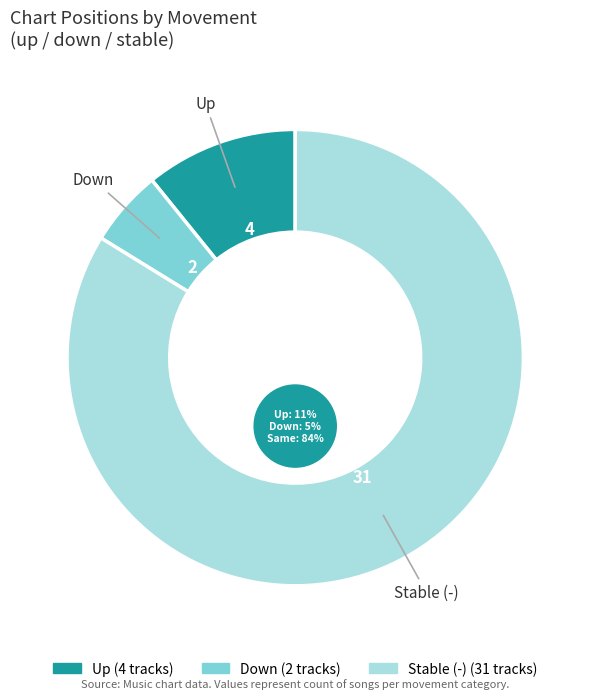

Is it true that down is 5% of the pie?

True